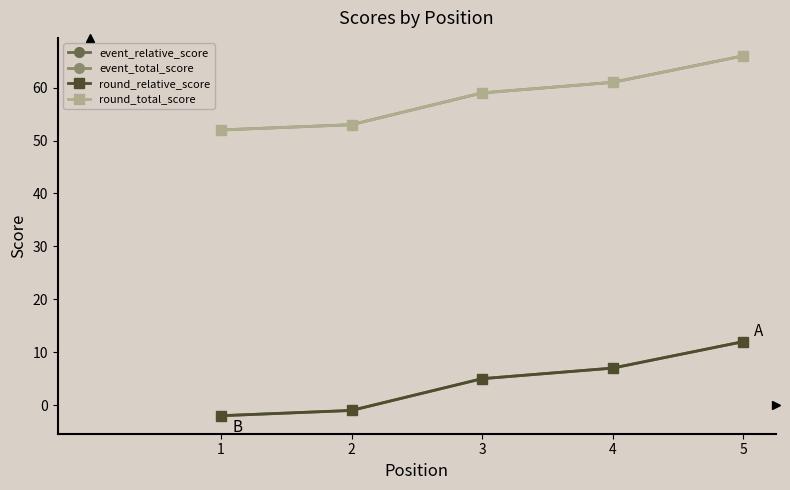

What is the difference between the round_total_score values at 2 and 3?

6